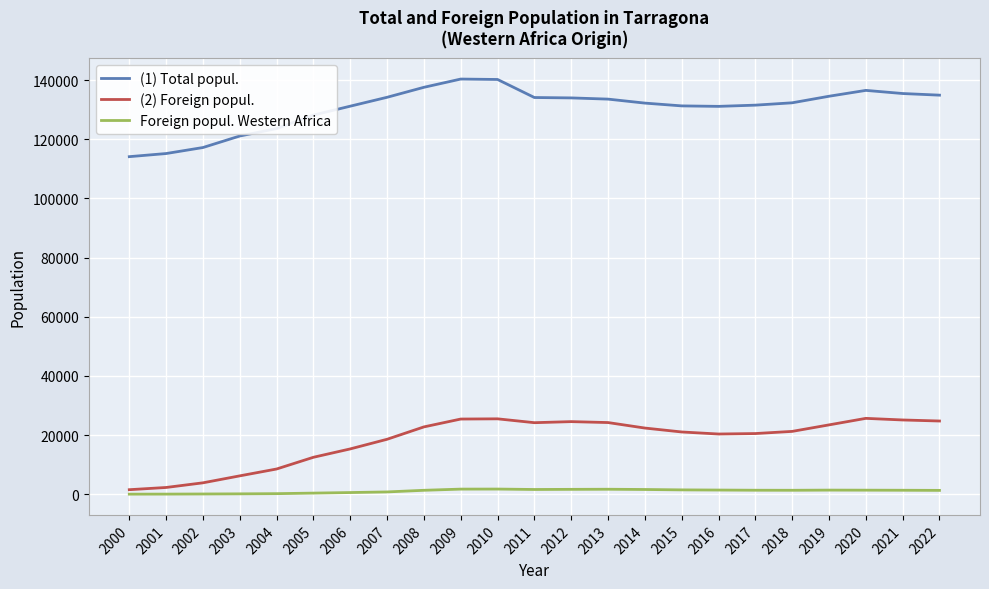

What is the maximum value shown in the chart?

140323